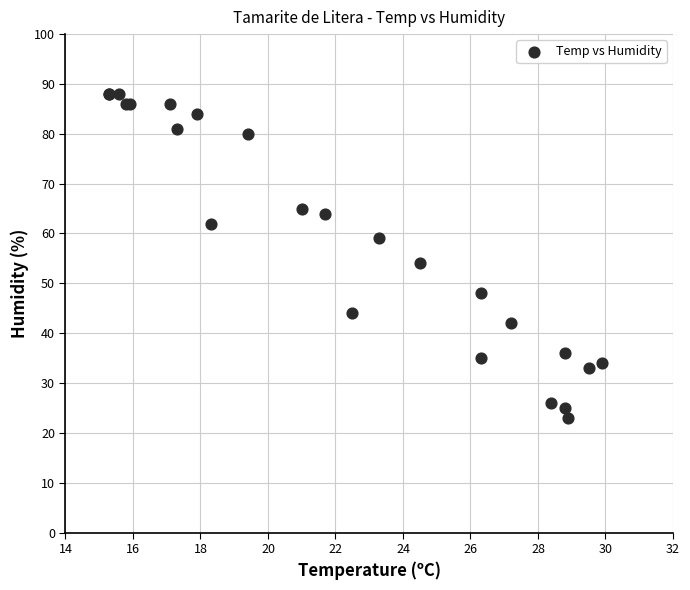

What Y value in the scatter plot is closest to 55?

54